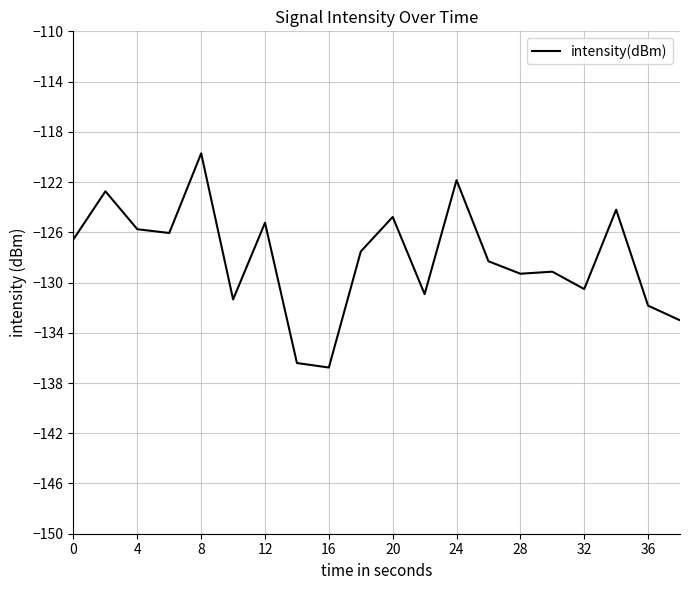

How many lines are shown in the chart?

1